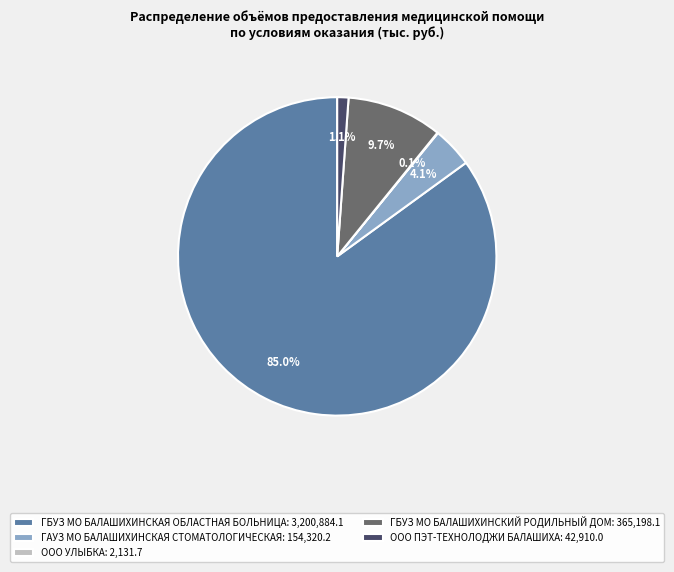

Is there a majority slice in this chart?

Yes